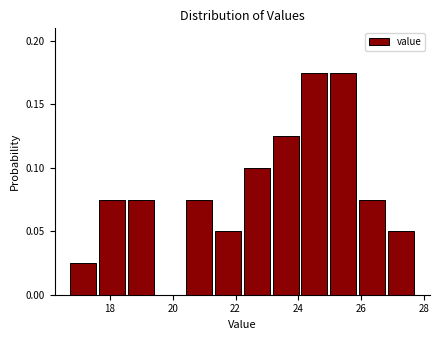

How tall is the bar that spans 25.8 to 26.8 on the x-axis? Neither the bar edges nor the heights are printed on the chart, so give them approximately, as read against the axes.

0.075